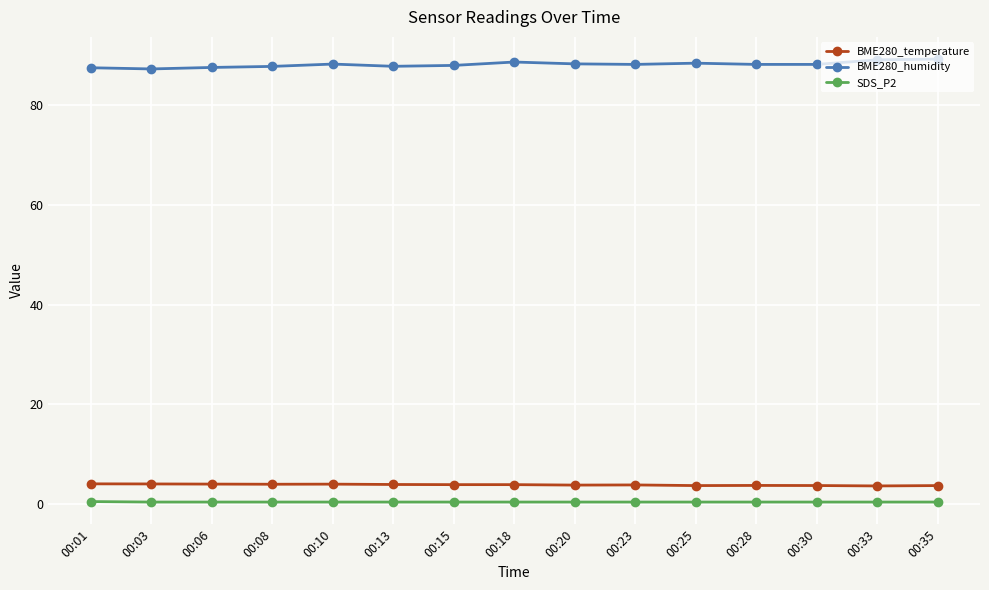

True or false: BME280_humidity has more than 0 interior local peaks.

True